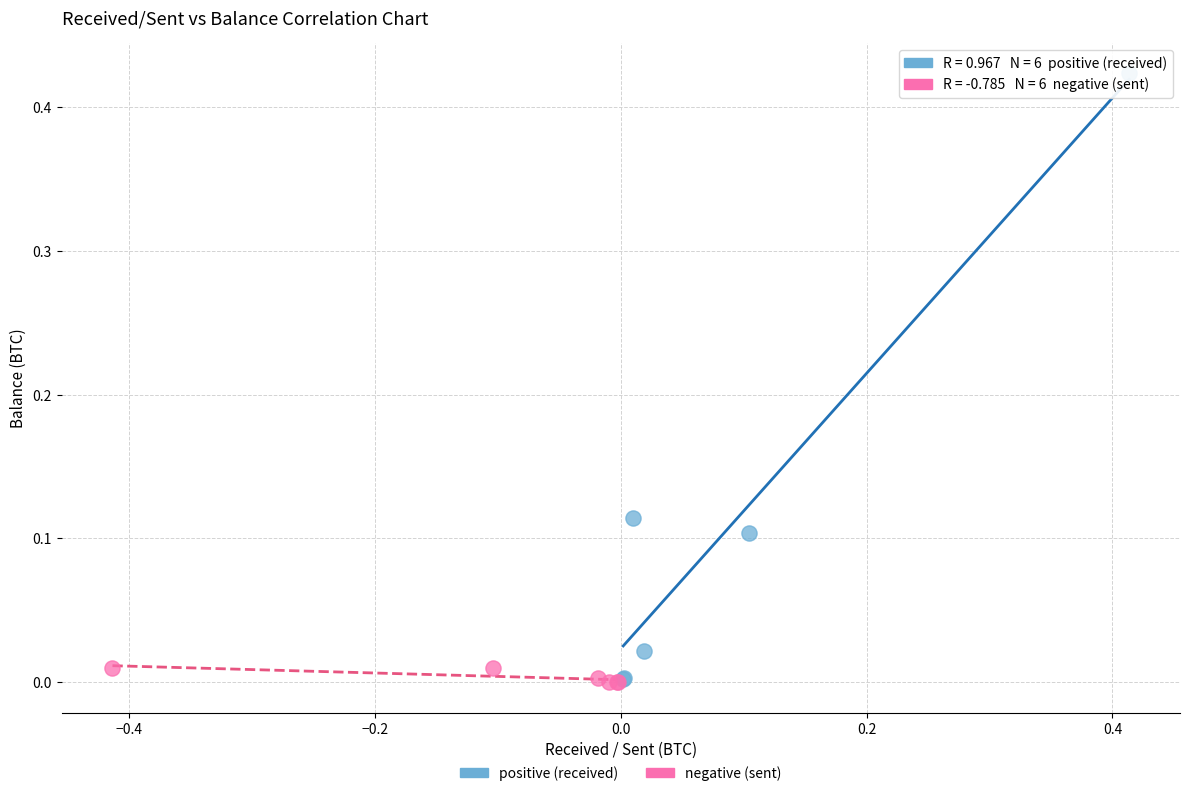

Which series reaches the maximum Y coordinate?

positive (received)